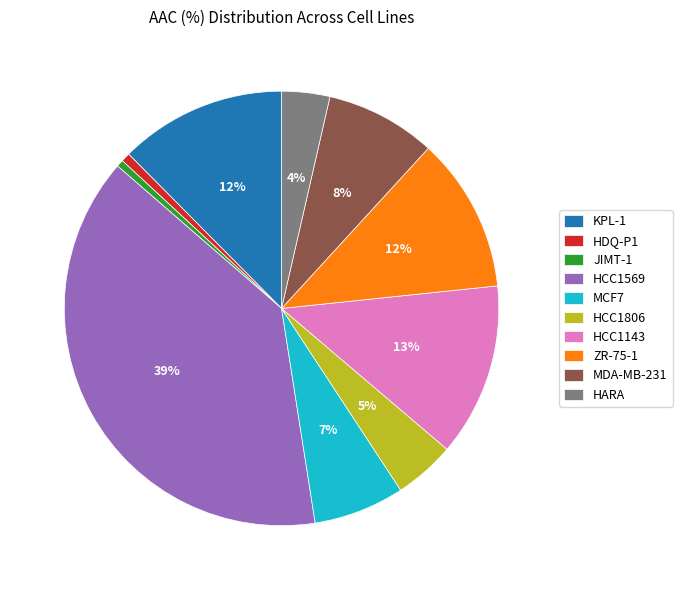

Is the sum of JIMT-1 and ZR-75-1 greater than half?

No